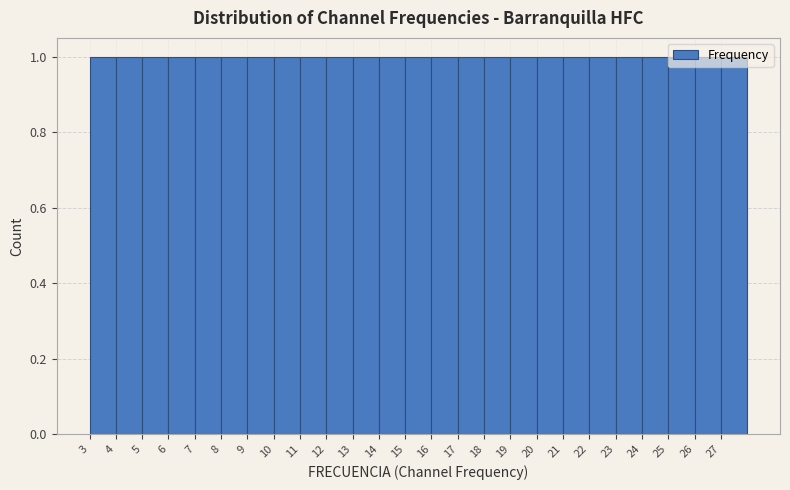

How tall is the bar that spans 17 to 18 on the x-axis? The values are not printed on the chart, so give them approximately, as read against the axis.

1